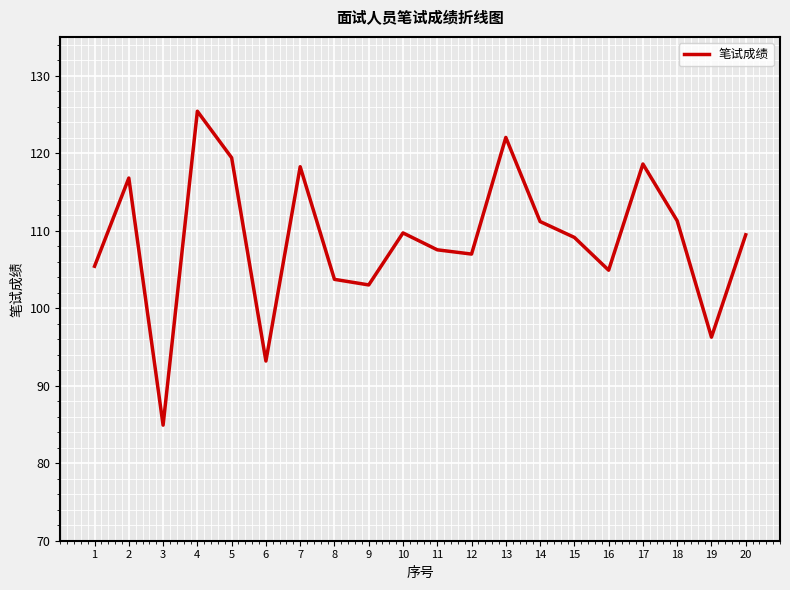

What is the sum of all values?

2177.1